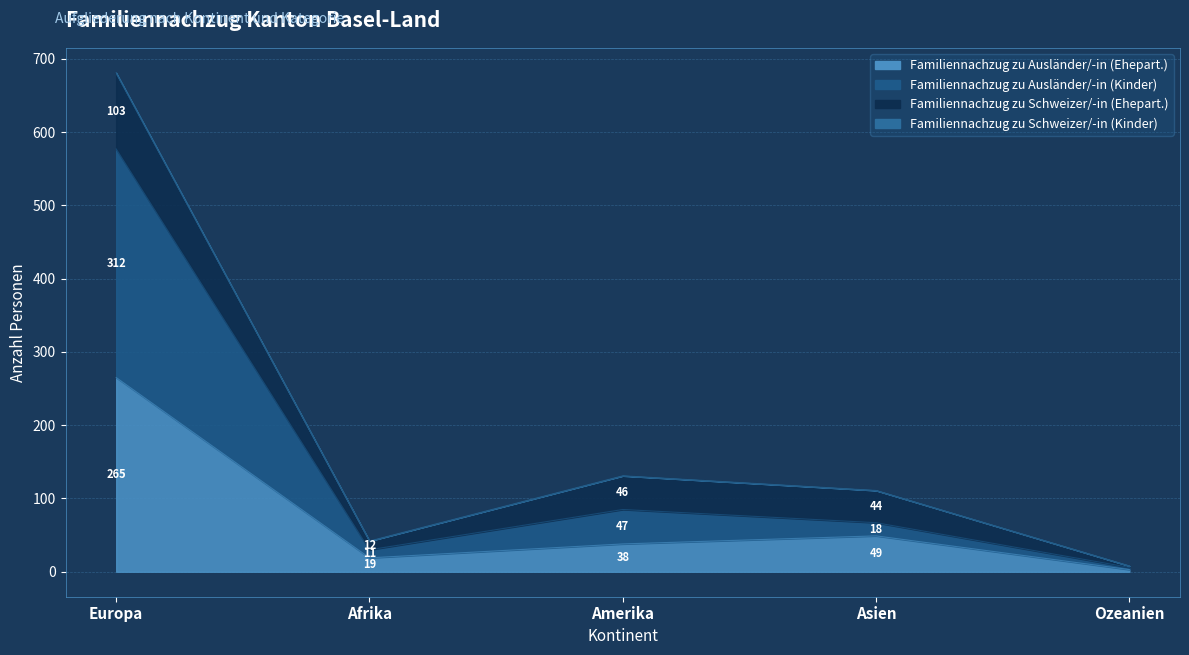

What is the label of the 2nd point from the left?

Afrika